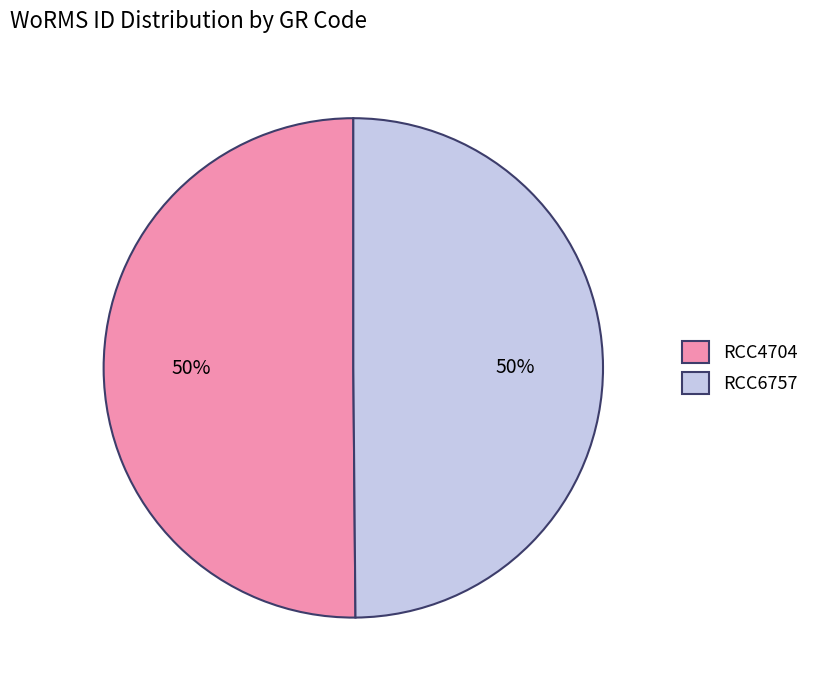

True or false: RCC6757 accounts for 50% of the total.

True